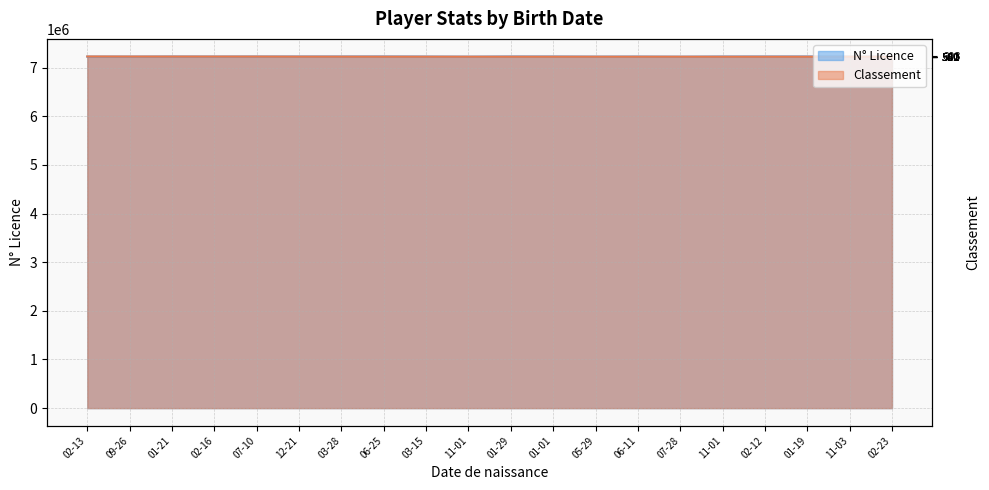

True or false: Classement has more than 0 points higher than both neighbors.

False